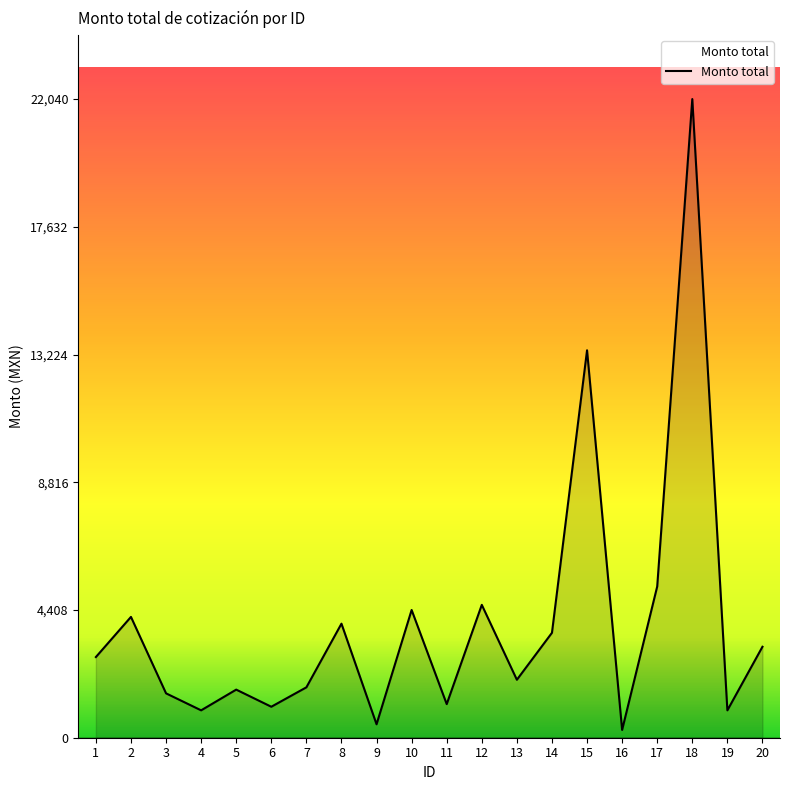

Is it true that the value at 8 is 6764.5?

False